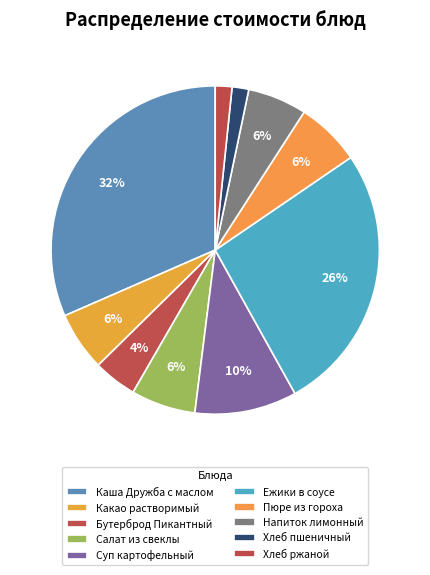

How many slices are in this pie chart?

10